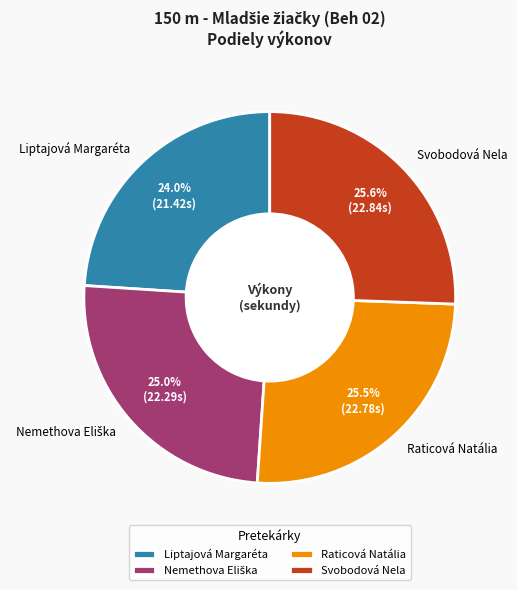

What percentage is the Liptajová Margaréta slice, to the nearest percent?

24%